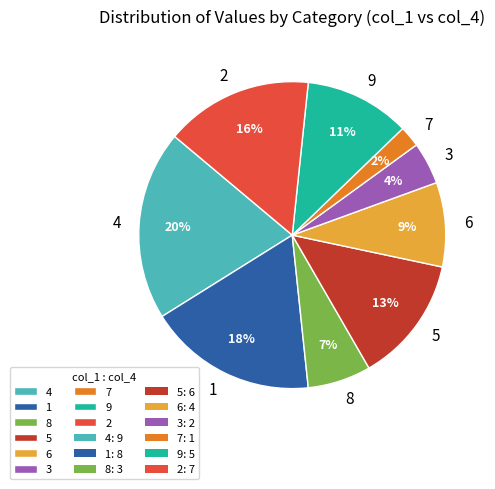

To the nearest percent, what is the difference between the largest and smallest slice percentages?

18%